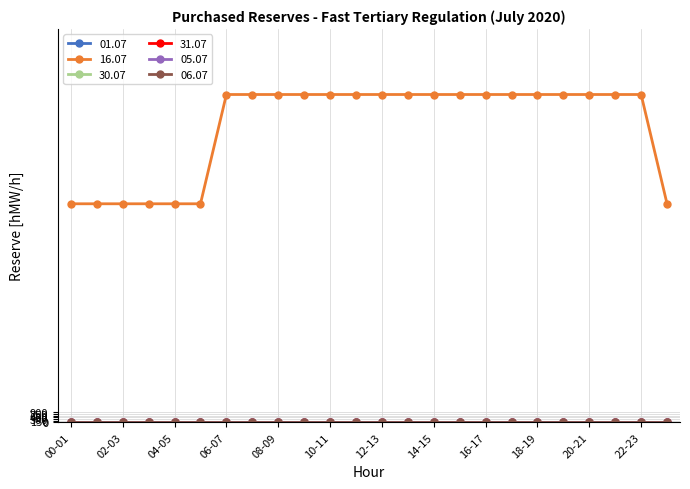

At how many categories does at least one series exceed 164?

24